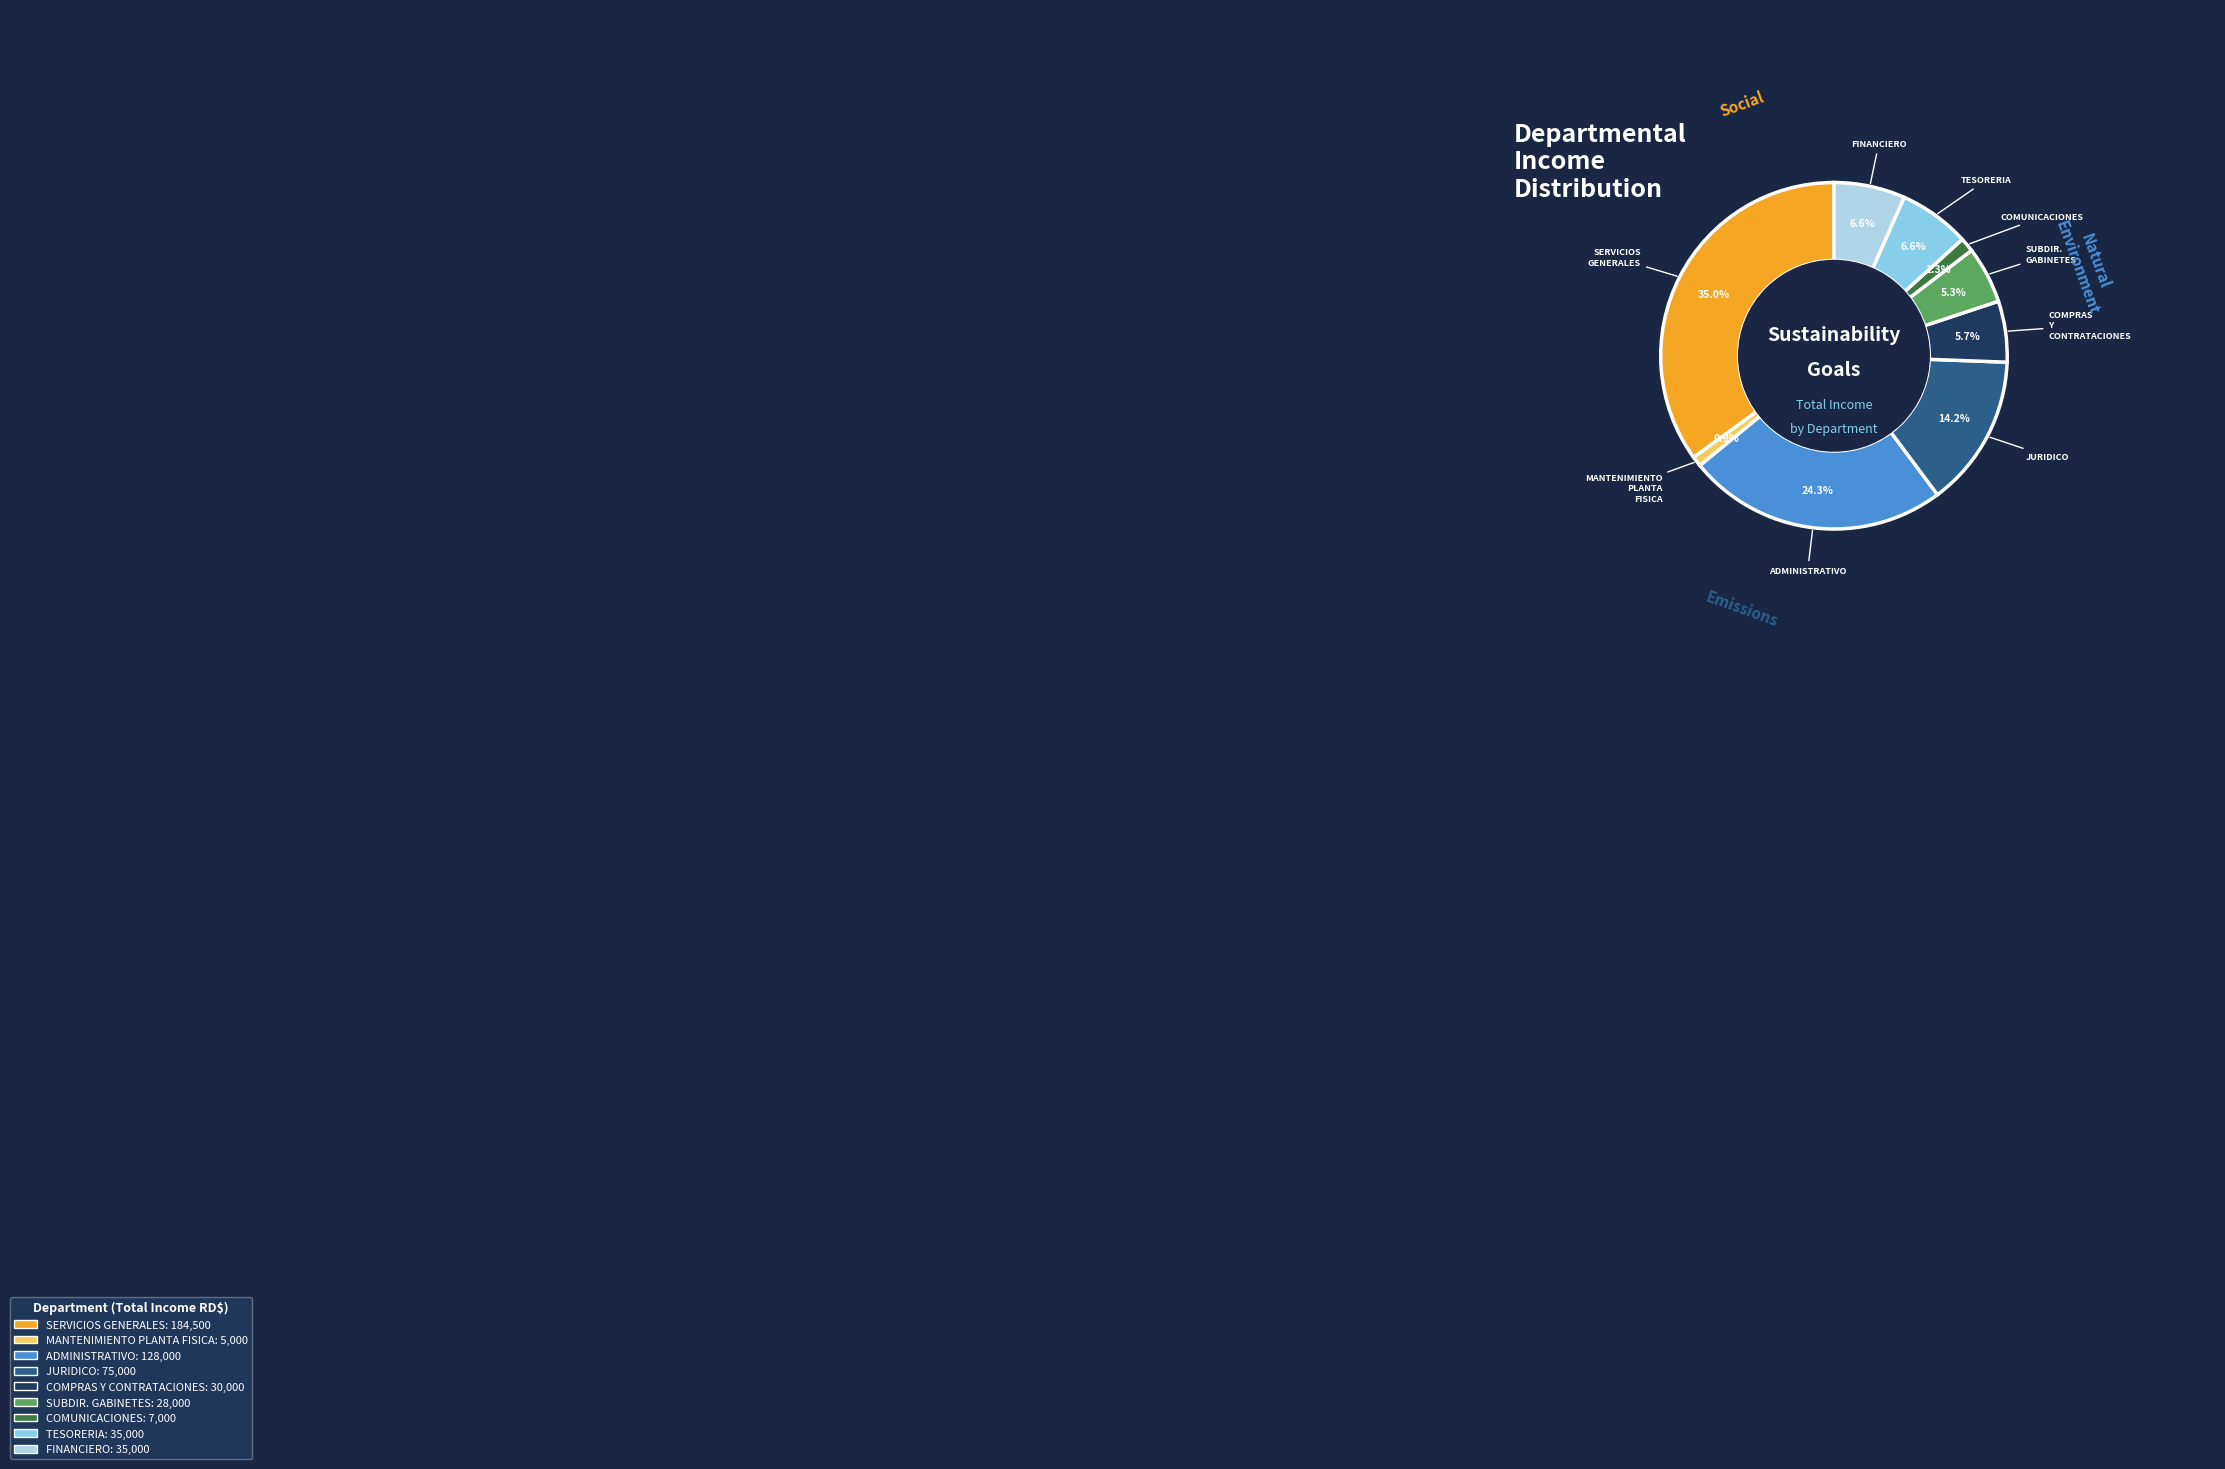

What is the total percentage of SUBDIR. GABINETES and ADMINISTRATIVO?

29.6%